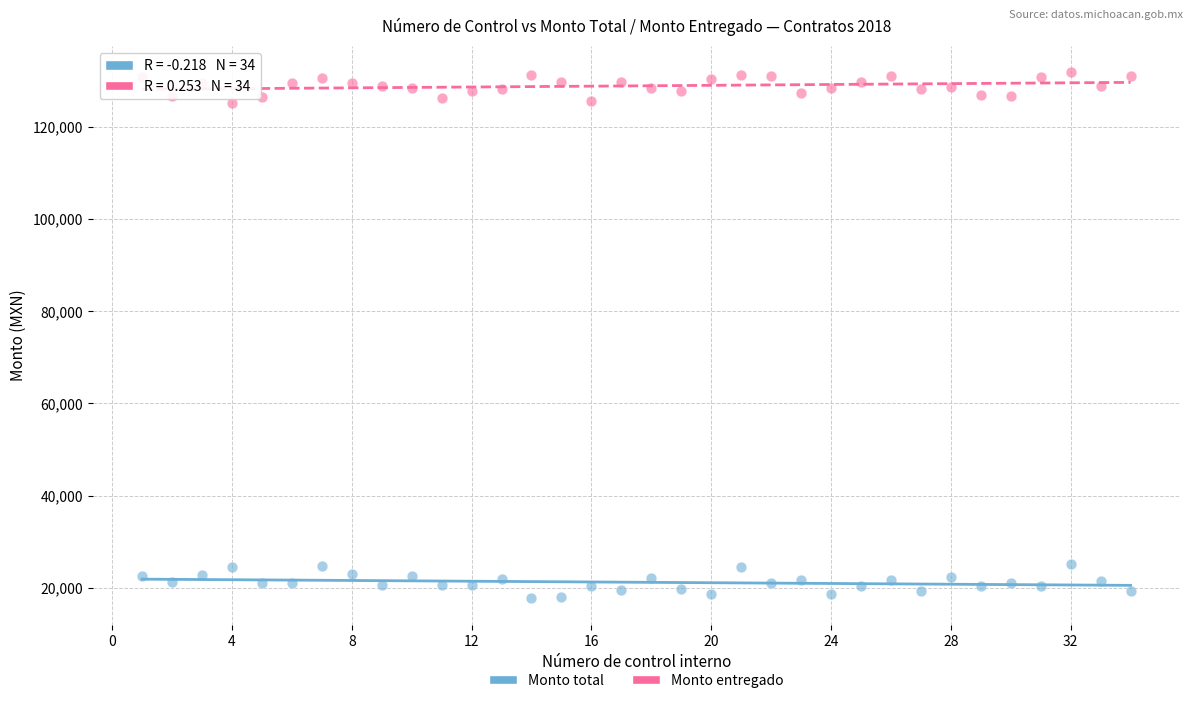

What are all the series names shown in the legend?

Monto total, Monto entregado